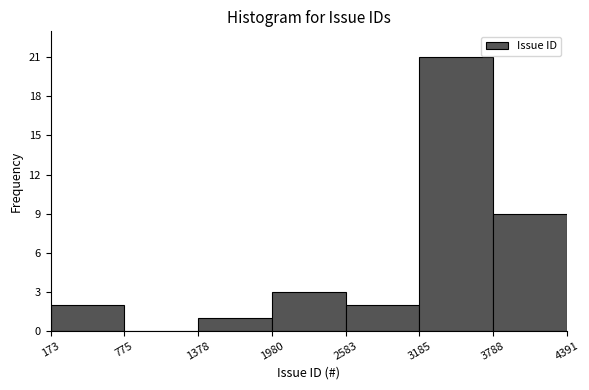

Which range on the x-axis has the tallest bar?

3185 to 3788